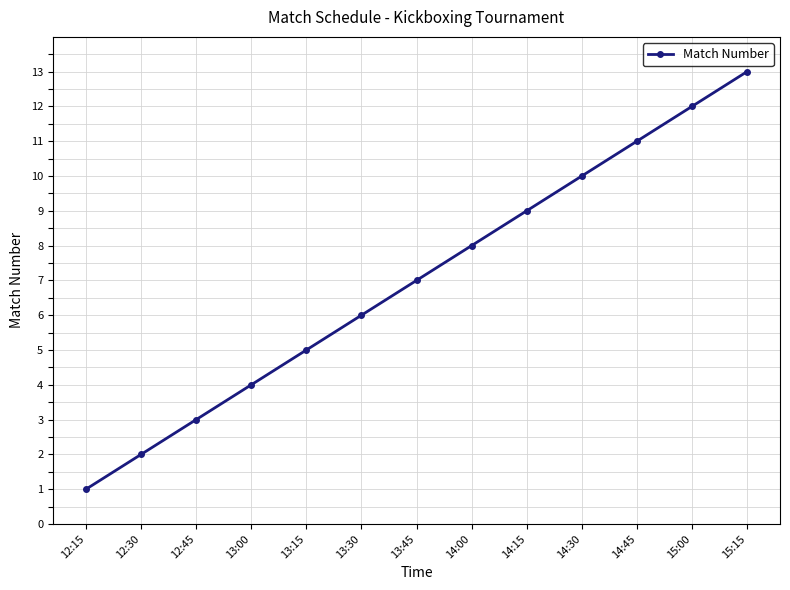

What is the value of the 9th point from the left?

9